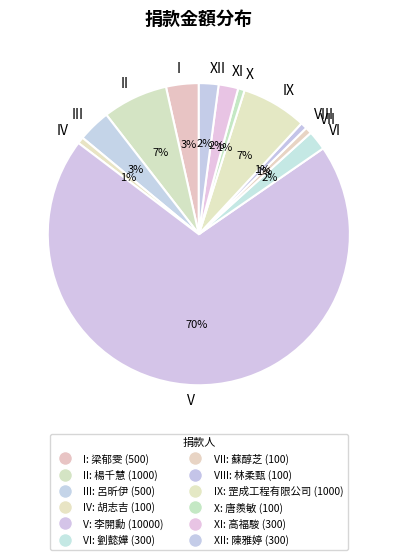

How many segments does this pie chart have?

12